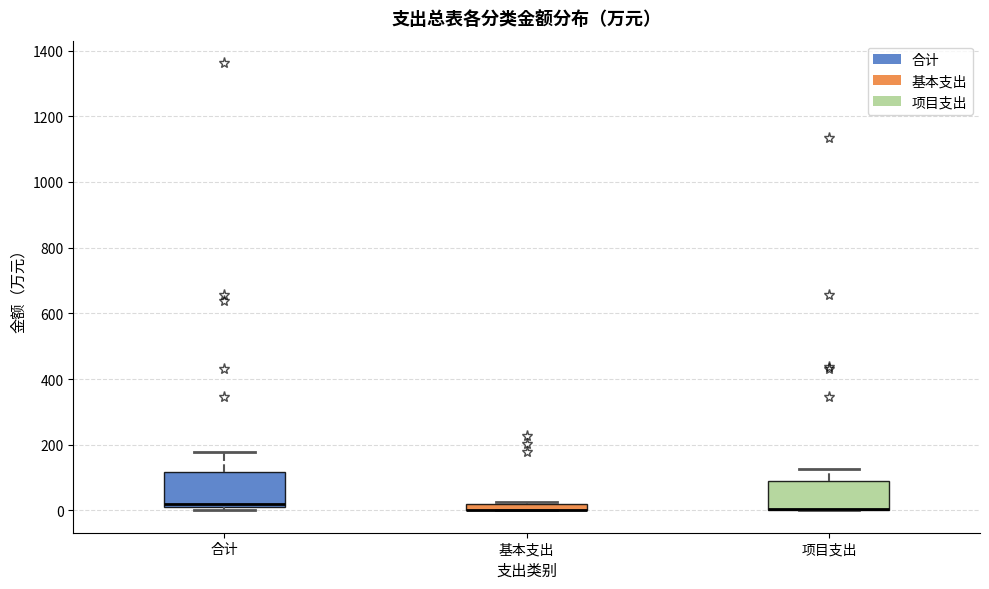

Where is the lower edge of the box for 项目支出 on the y-axis? The values are not printed on the chart, so give them approximately, as read against the axis.

0